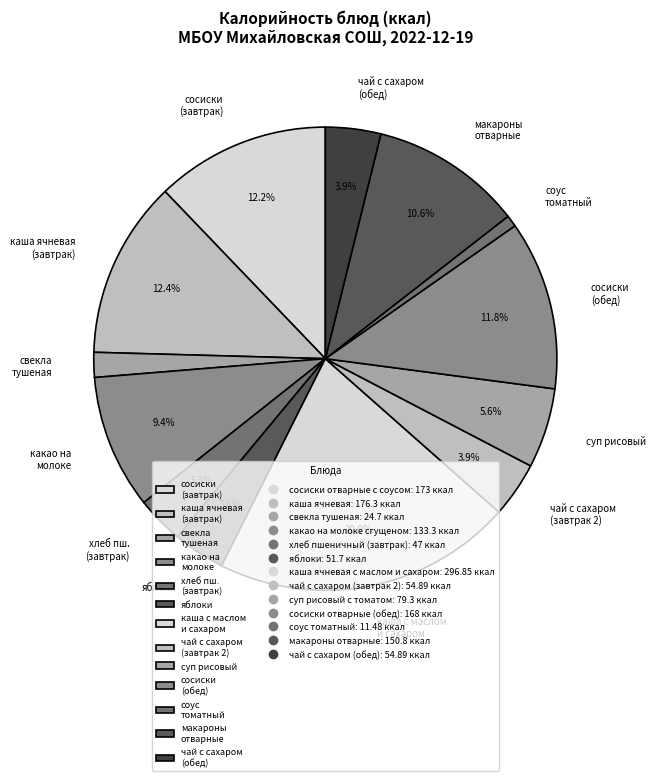

Combined, do каша с маслом и сахаром and сосиски (завтрак) account for over 50%?

No